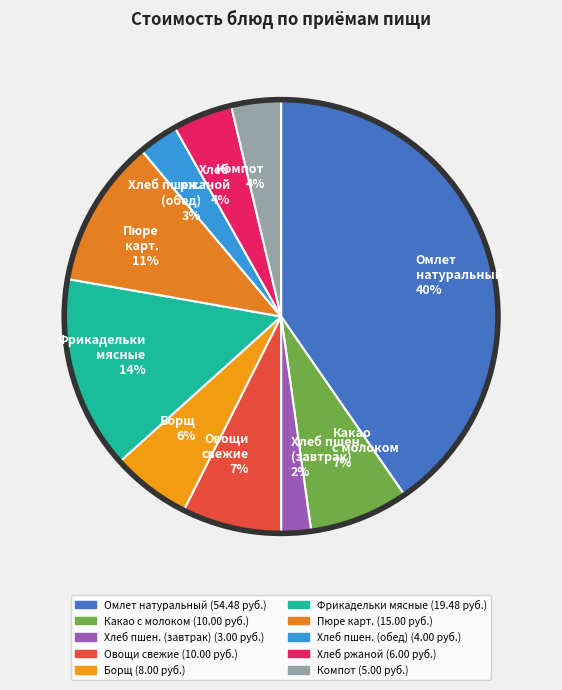

What is the largest slice in the pie chart?

Омлет натуральный 40%